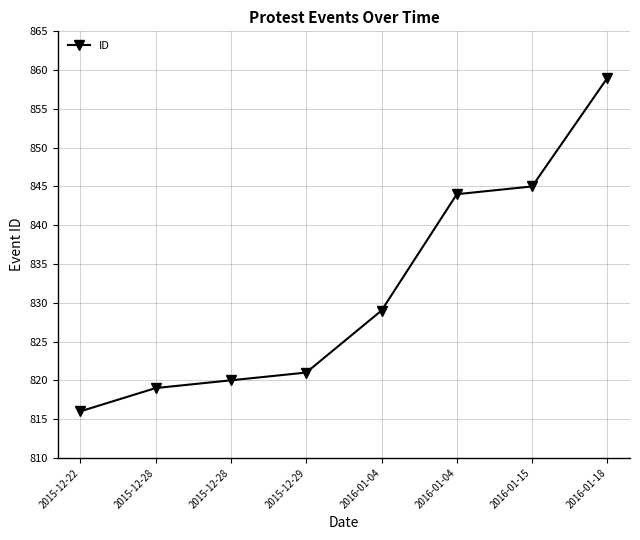

Read the value at 2015-12-28.

820